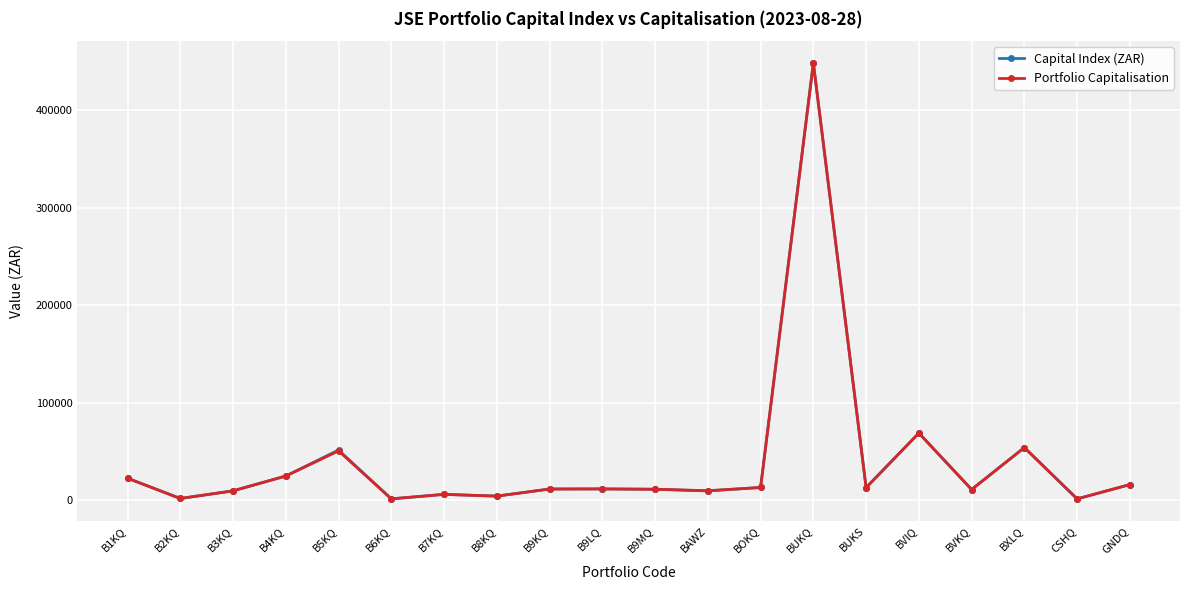

What is the value of the Portfolio Capitalisation point at the 15th from the left?

13104.0